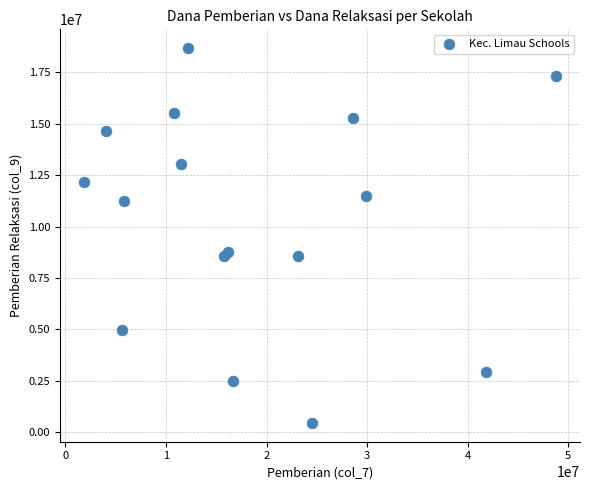

What is the range of Y values (max minus min)?

18225000